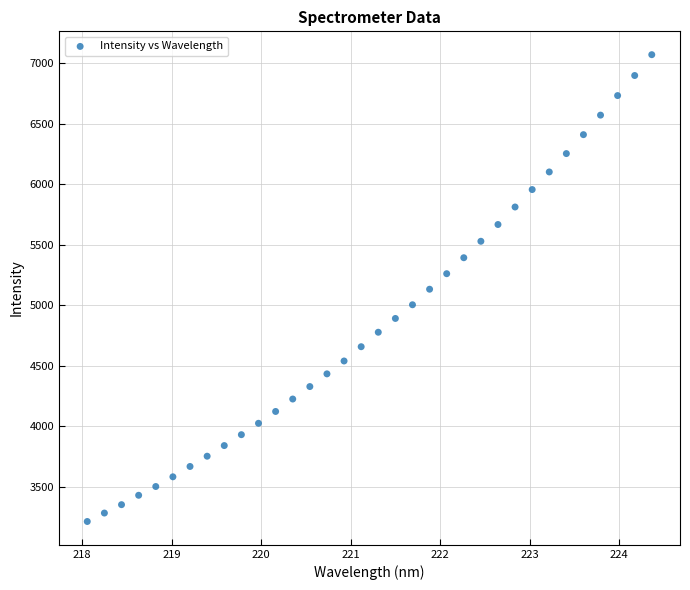

What is the range of Y values (max minus min)?

3855.5